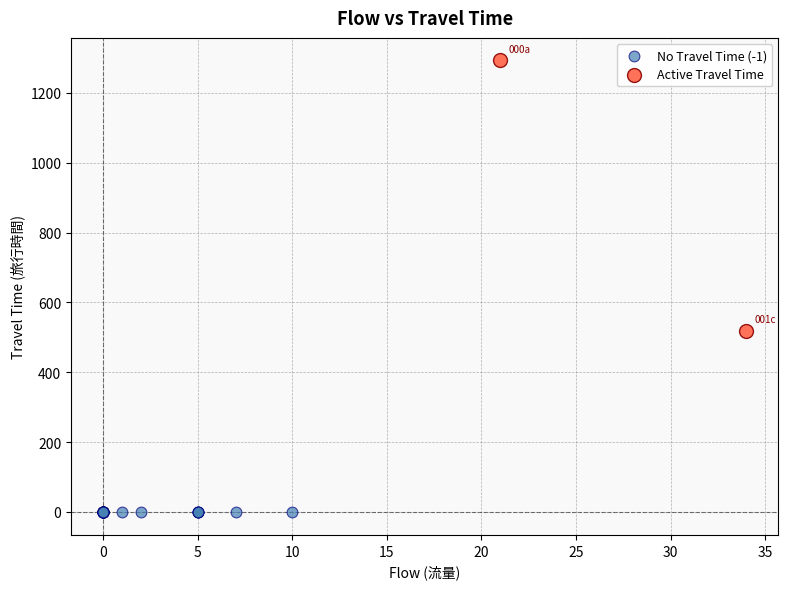

Which series contains the lowest Y value?

No Travel Time (-1)